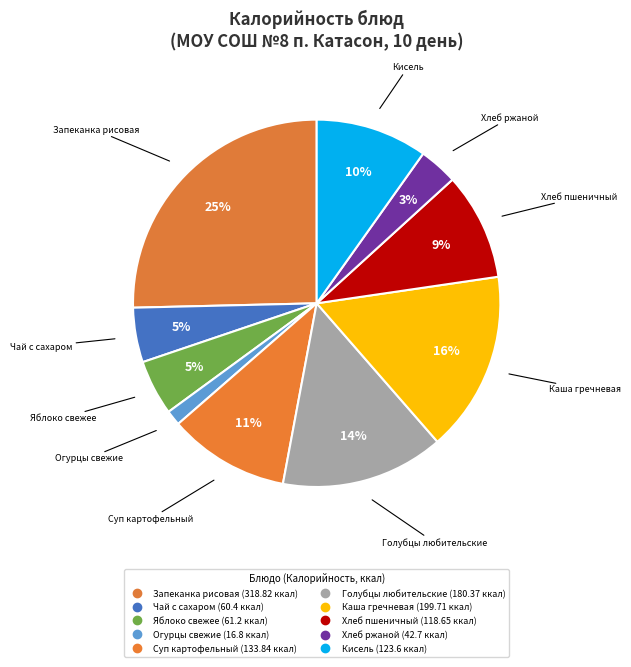

How many slices are in this pie chart?

10